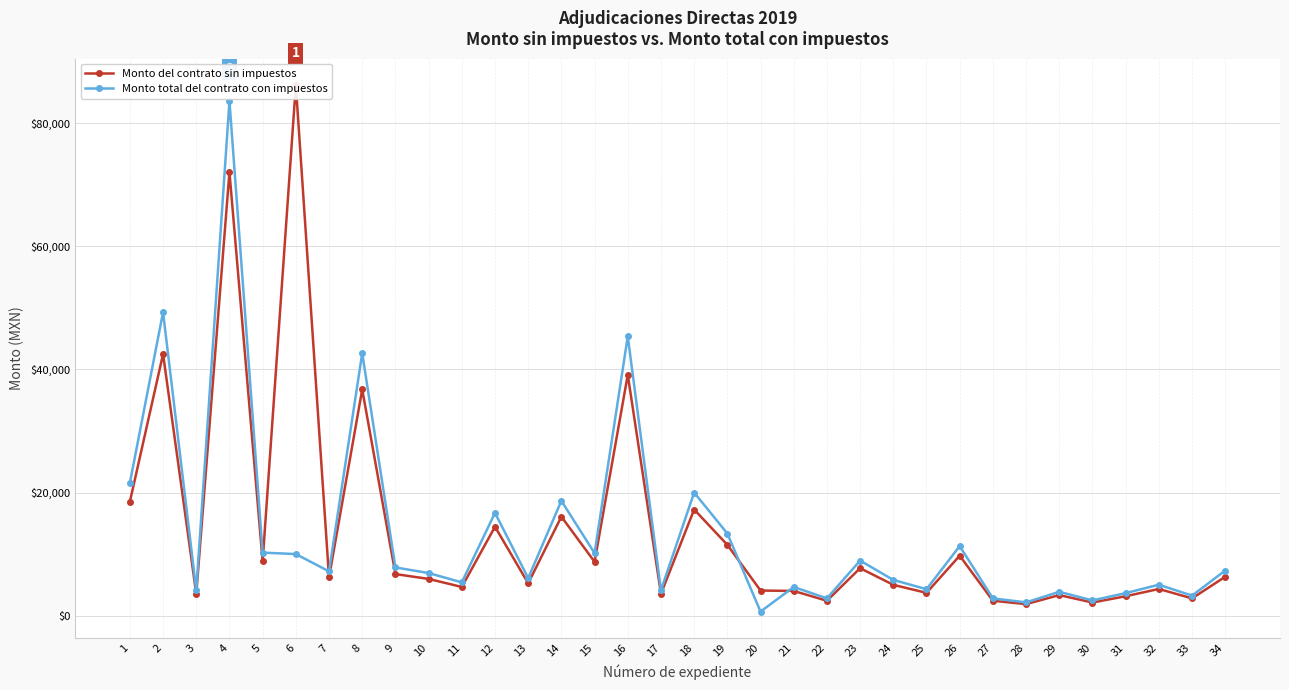

How many series are shown in this chart?

2